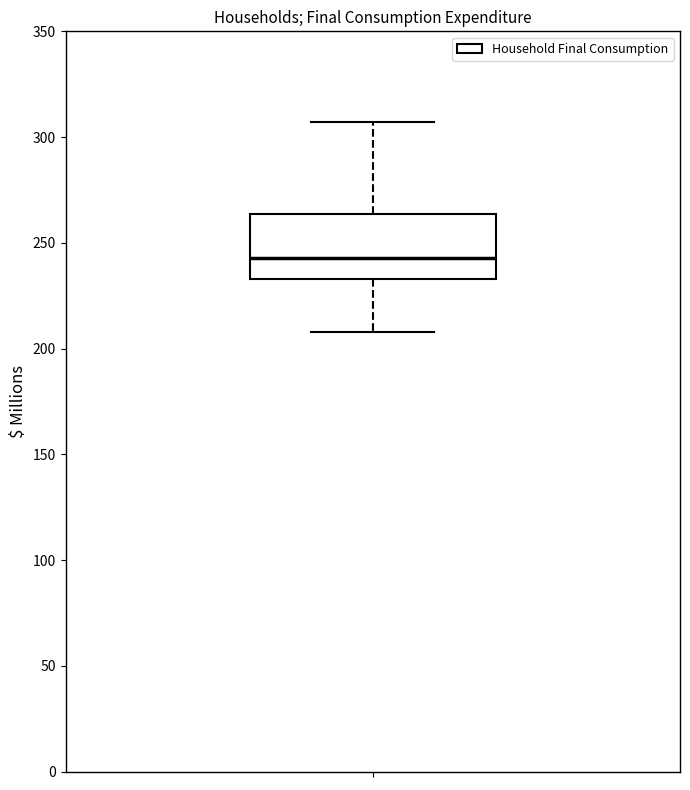

Read this box plot against the y-axis: the position of the median line, the range covered by the box, and the ends of both whiskers. The values are not printed on the chart, so give them approximately, as read against the axis.

median 245, box 235 to 265, whiskers 210 to 305